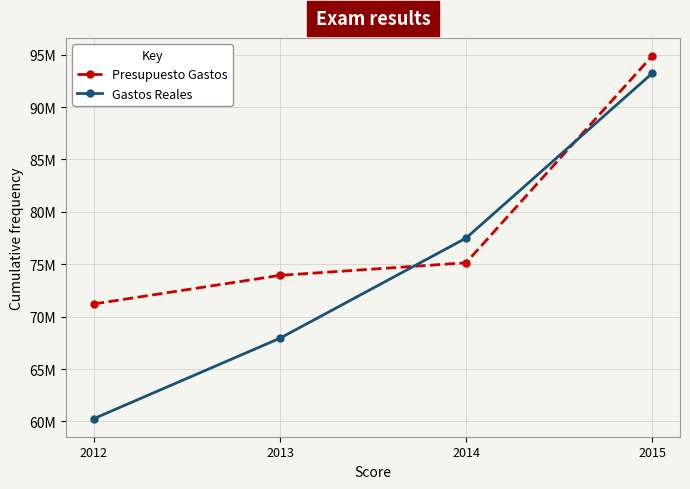

Which series has the largest total across all categories?

Presupuesto Gastos